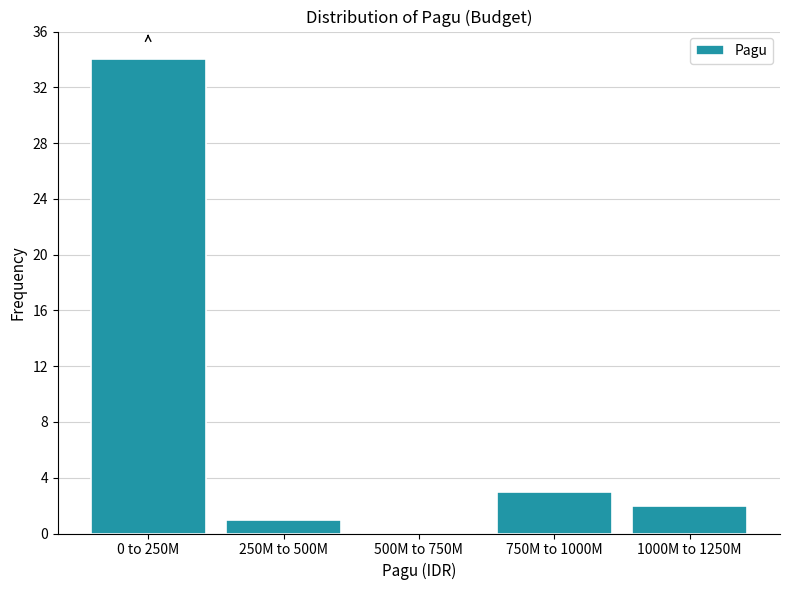

Reading left to right, extract all data points from this chart.

0 to 250M=34	250M to 500M=1	500M to 750M=0	750M to 1000M=3	1000M to 1250M=2